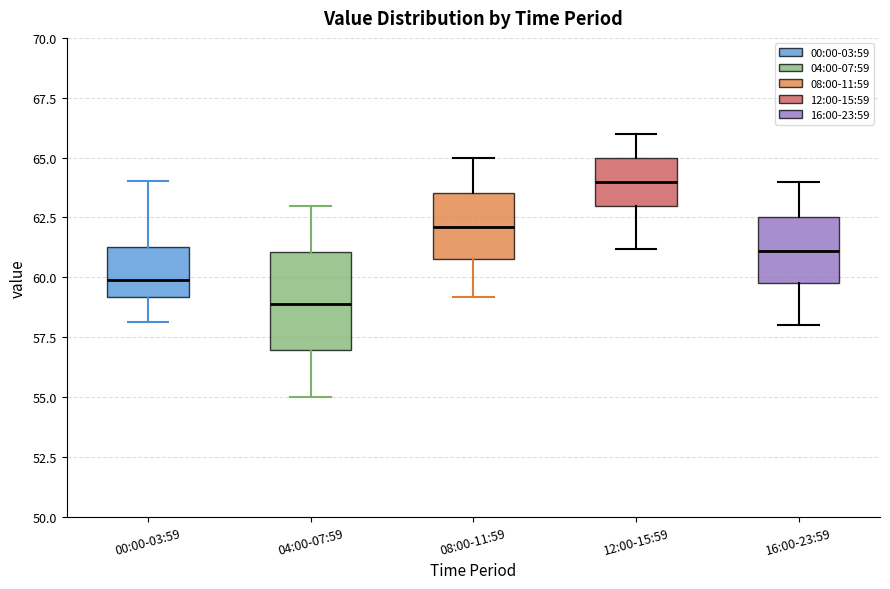

Reading left to right, transcribe this box plot: for each box, give where its median line is, the range the box spans, and where its two whiskers end, as read against the y-axis. The values are not printed on the chart, so give them approximately, as read against the axis.

00:00-03:59: median 60.0, box 59.0 to 61.5, whiskers 58.0 to 64.0
04:00-07:59: median 59.0, box 57.0 to 61.0, whiskers 55.0 to 63.0
08:00-11:59: median 62.0, box 61.0 to 63.5, whiskers 59.0 to 65.0
12:00-15:59: median 64.0, box 63.0 to 65.0, whiskers 61.0 to 66.0
16:00-23:59: median 61.0, box 60.0 to 62.5, whiskers 58.0 to 64.0